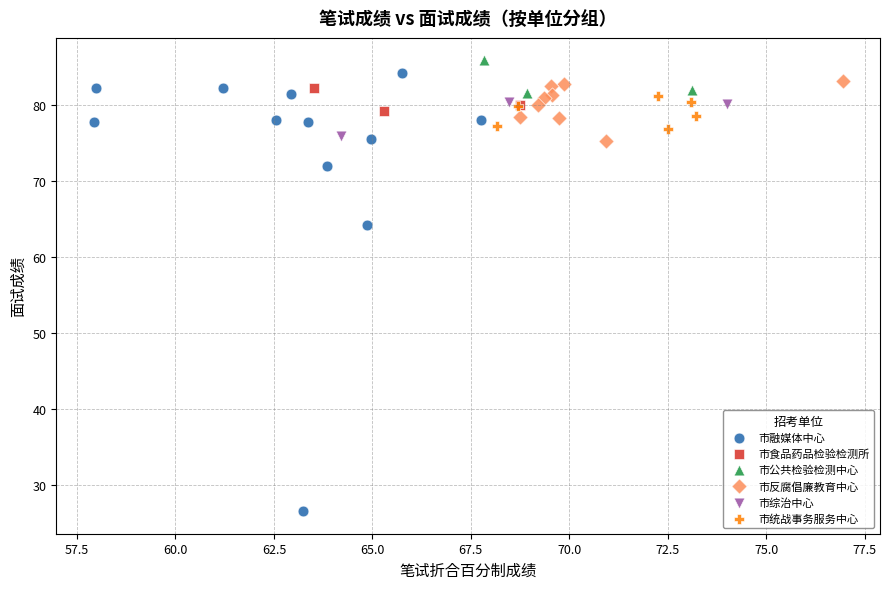

Which series contains the lowest Y value?

市融媒体中心